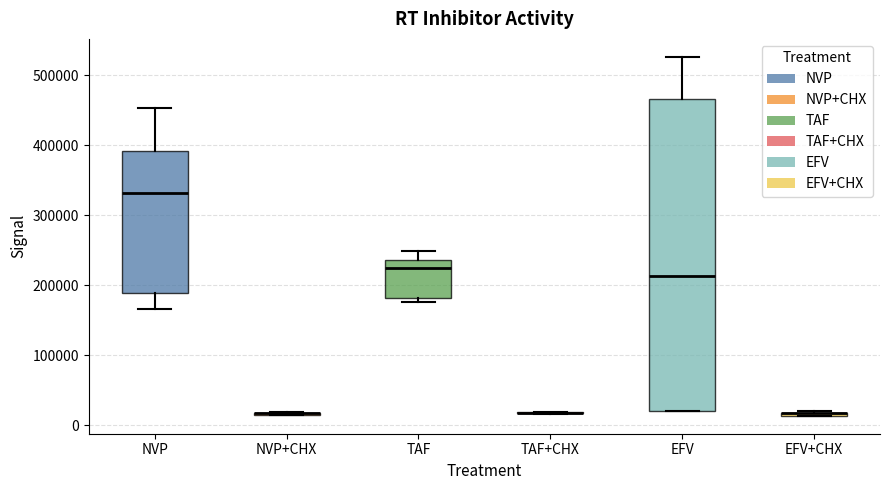

Where is the upper edge of the box for NVP on the y-axis? The values are not printed on the chart, so give them approximately, as read against the axis.

390000